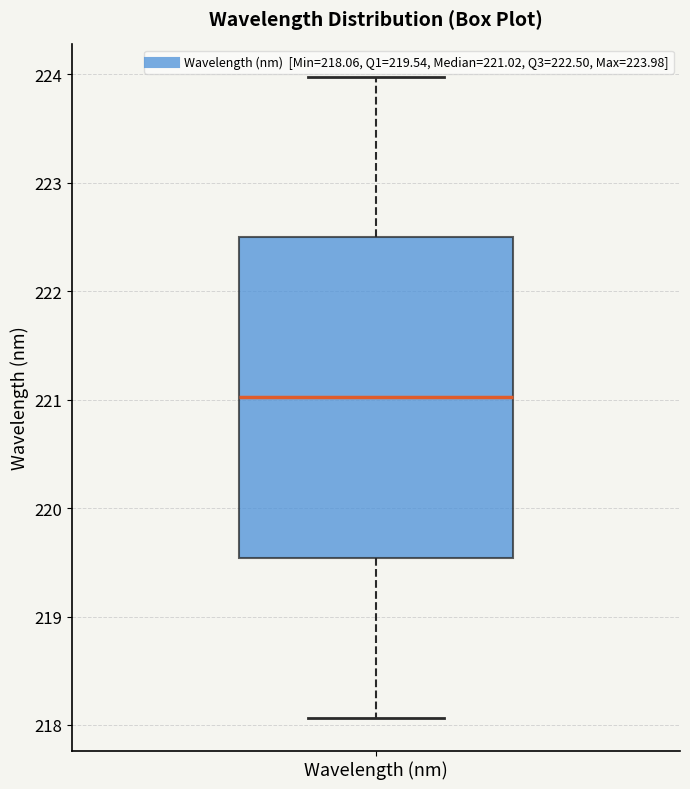

Where is the upper edge of the box for Wavelength (nm) on the y-axis? The values are not printed on the chart, so give them approximately, as read against the axis.

222.5